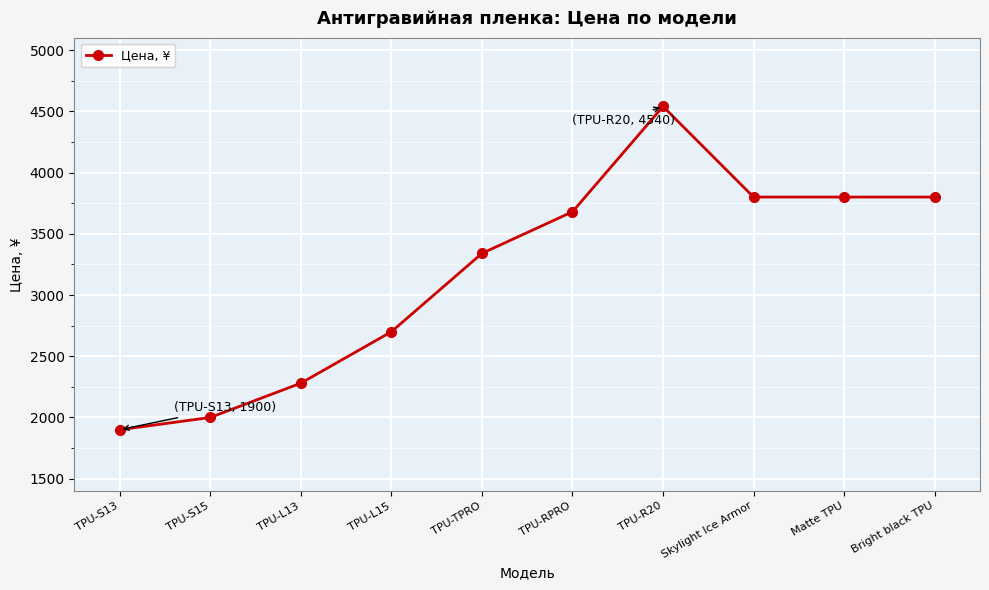

What is the change in value from TPU-TPRO to TPU-RPRO?

+340